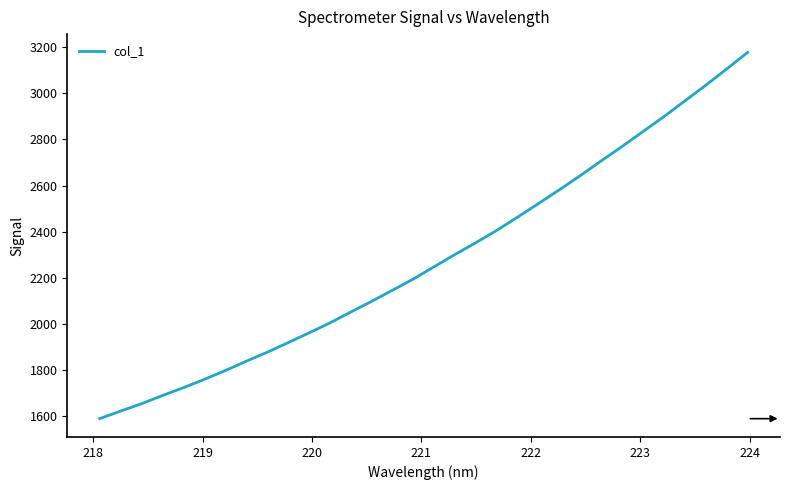

What is the difference between the maximum and minimum values?

1586.6